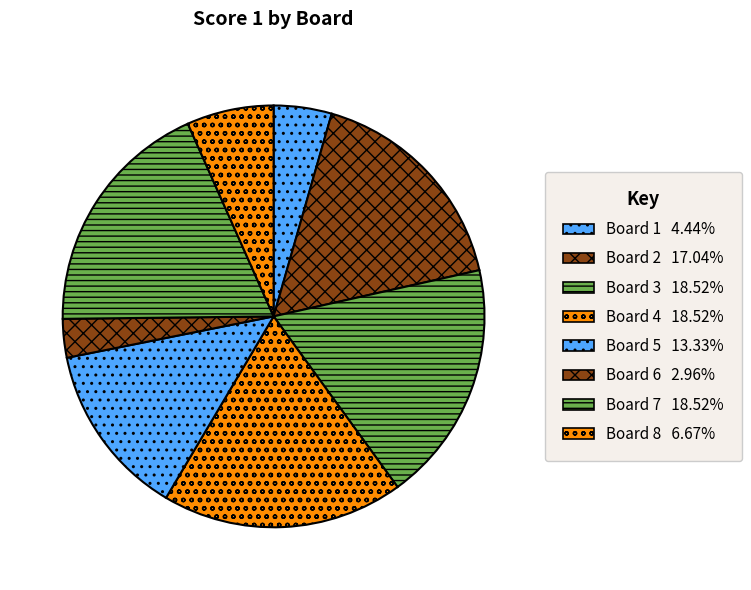

Is the sum of Board 7 and Board 5 greater than half?

No